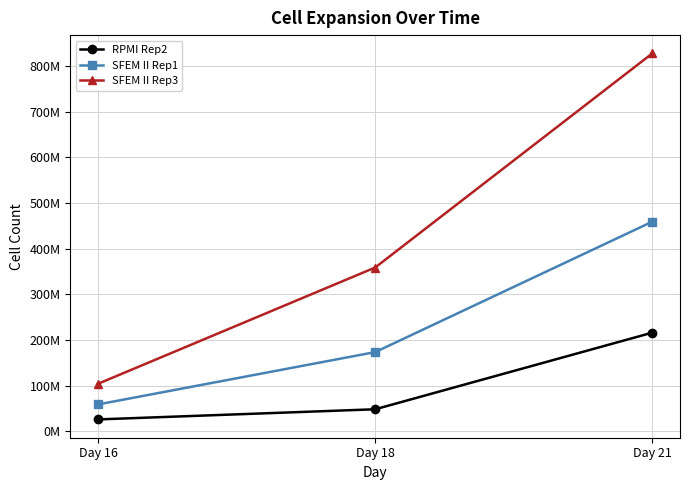

At which label is RPMI Rep2 closest to 120891195?

Day 18